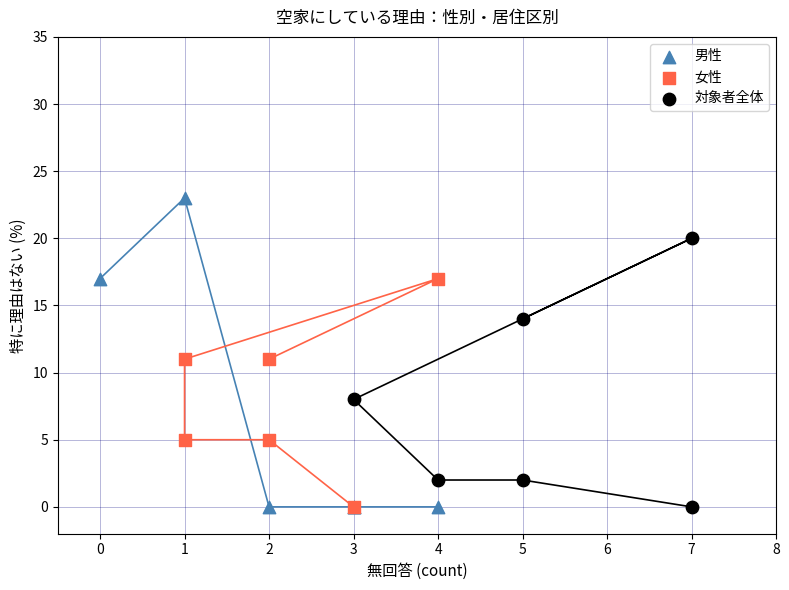

Which series has the widest spread of Y values?

男性